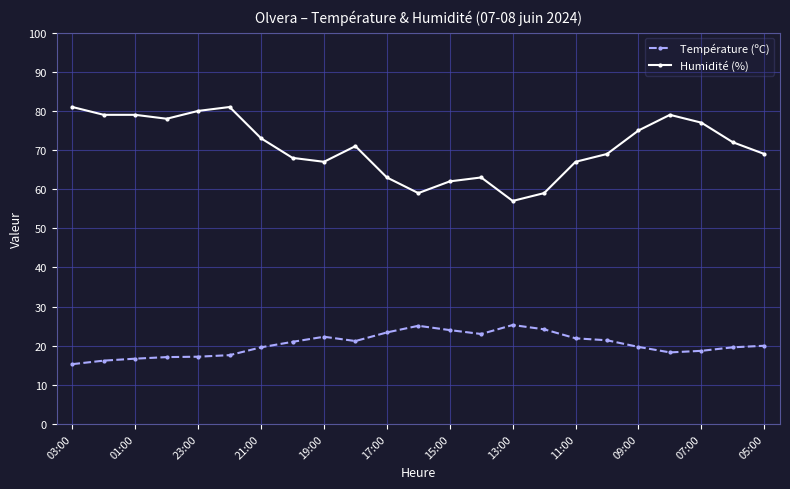

What is the minimum value shown in the chart?

15.3